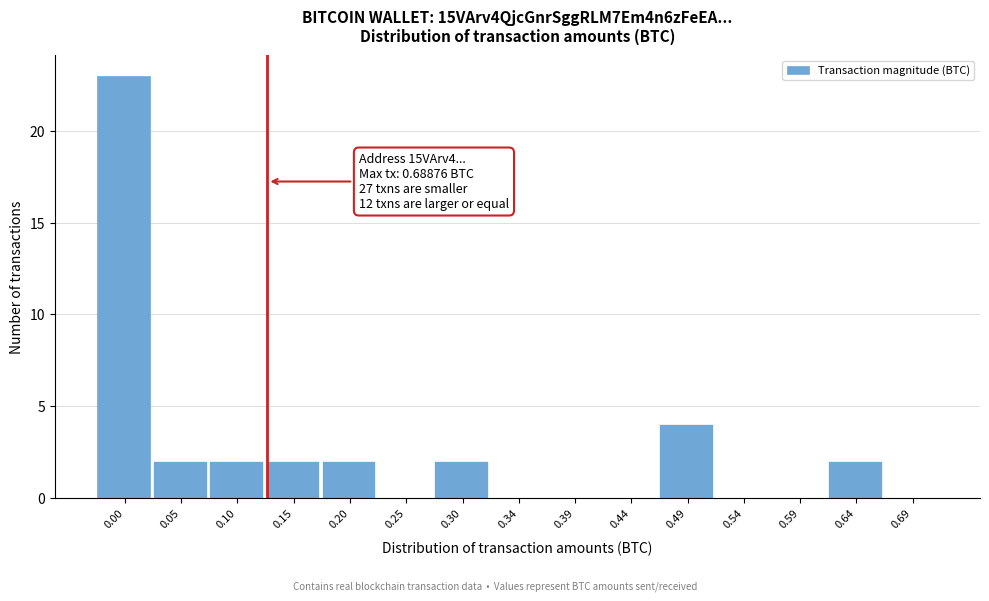

Reading left to right, list all the values displayed in this chart.

0.00=23	0.05=2	0.10=2	0.15=2	0.20=2	0.25=0	0.30=2	0.34=0	0.39=0	0.44=0	0.49=4	0.54=0	0.59=0	0.64=2	0.69=0